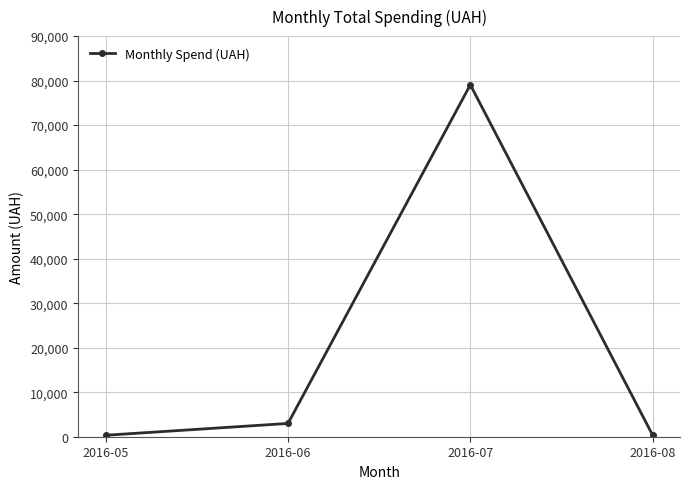

Is it true that the value at 2016-08 is 348.2?

True